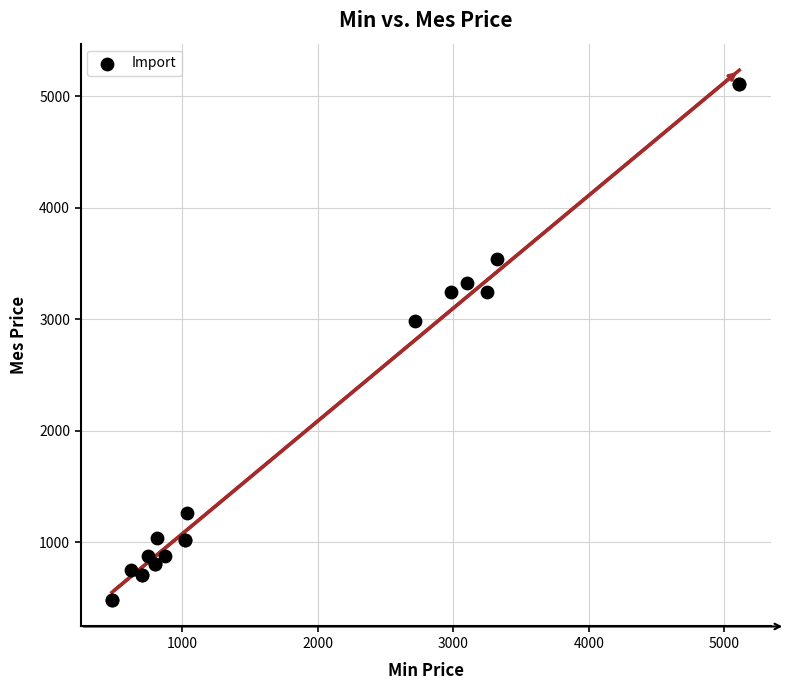

What Y value in the scatter plot is closest to 2795?

2981.4